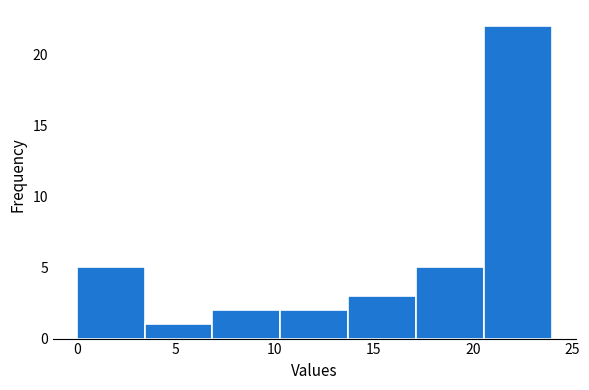

Reading left to right, list every bar in this chart as the range it spans on the x-axis followed by its height. Neither the bar edges nor the heights are printed on the chart, so give them approximately, as read against the axes.

0.0 to 3.5: 5
3.5 to 7.0: 1
7.0 to 10.5: 2
10.5 to 13.5: 2
13.5 to 17.0: 3
17.0 to 20.5: 5
20.5 to 24.0: 22